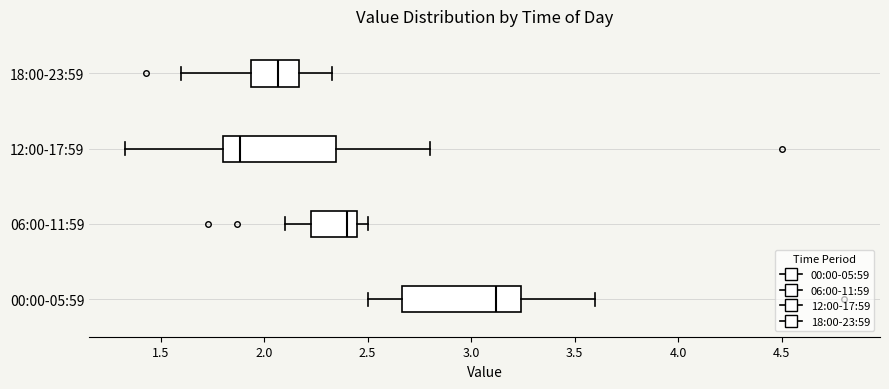

Where is the right edge of the box for 18:00-23:59 on the x-axis? The values are not printed on the chart, so give them approximately, as read against the axis.

2.15